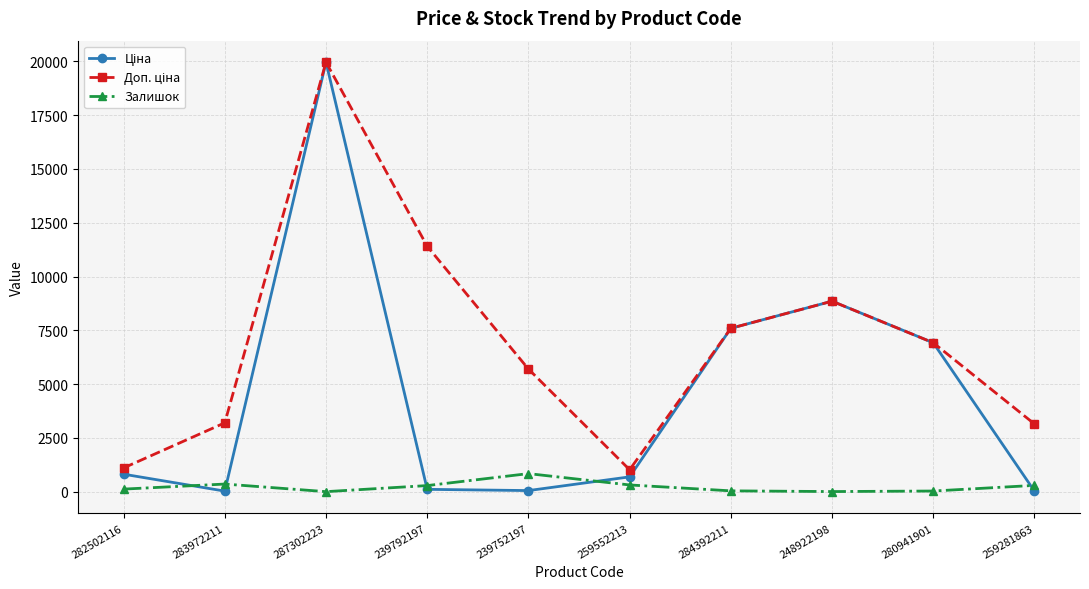

What position from the left is 287302223?

3